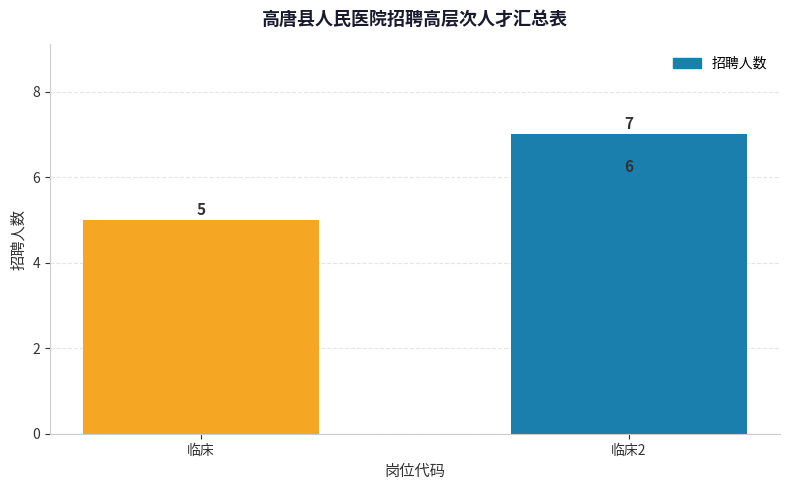

What is the value of the 1st bar from the left?

5